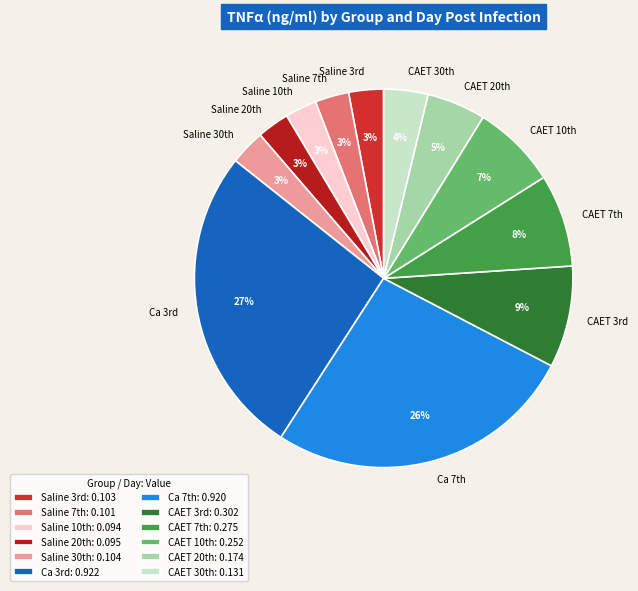

Does any single category account for the majority?

No